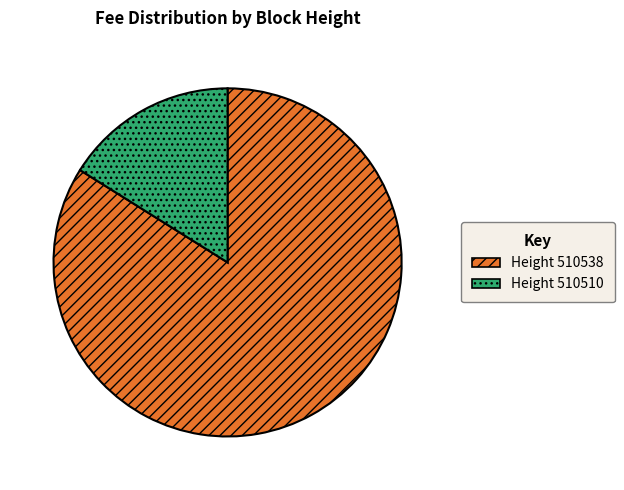

Rank the categories by value from highest to lowest.

Height 510538, Height 510510